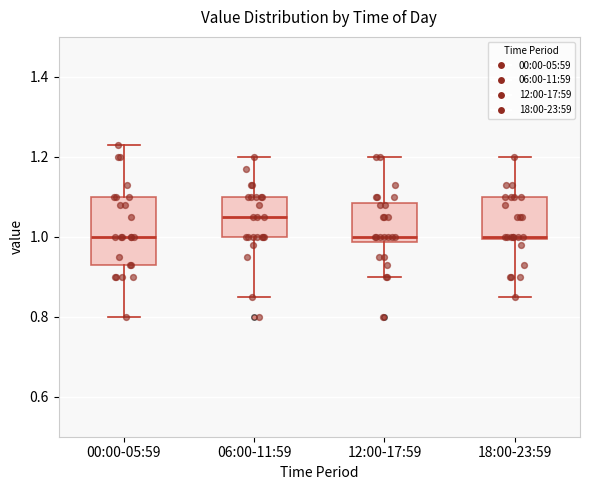

Which box is the tallest, from its lower edge to its upper edge?

00:00-05:59